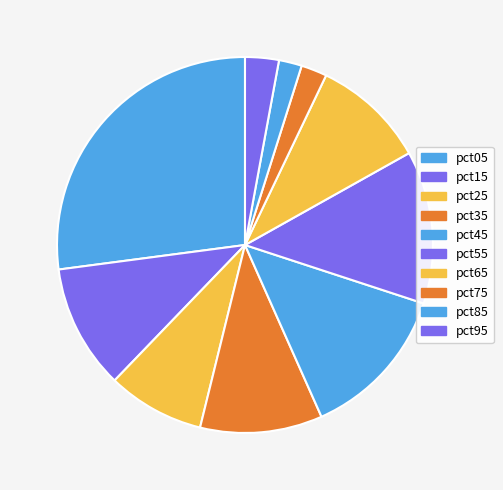

Count the number of slices in the pie.

10